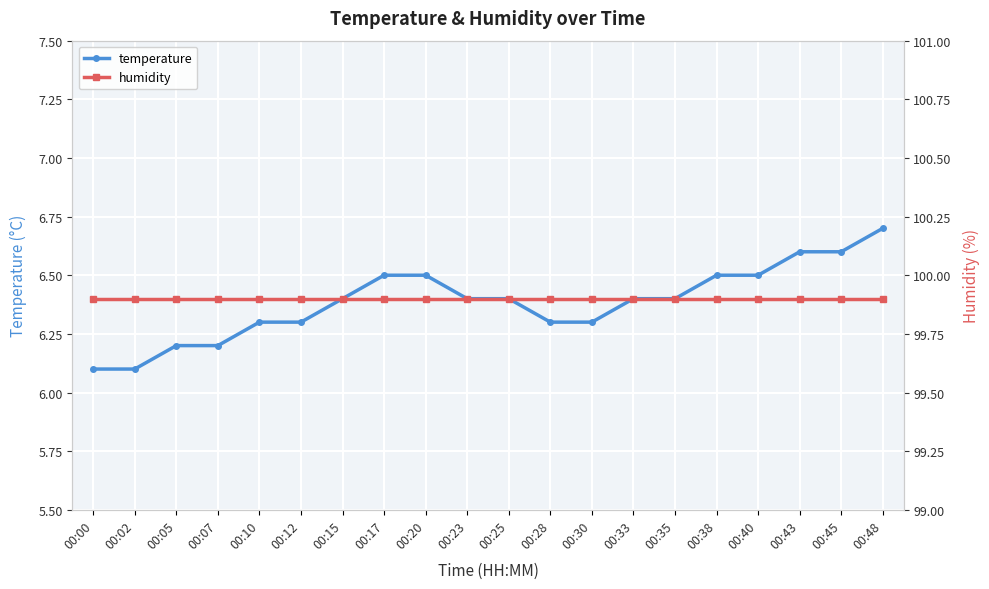

Reading left to right, transcribe all the data shown in this chart.

temperature: 6.1	6.1	6.2	6.2	6.3	6.3	6.4	6.5	6.5	6.4	6.4	6.3	6.3	6.4	6.4	6.5	6.5	6.6	6.6	6.7
humidity: 99.9	99.9	99.9	99.9	99.9	99.9	99.9	99.9	99.9	99.9	99.9	99.9	99.9	99.9	99.9	99.9	99.9	99.9	99.9	99.9